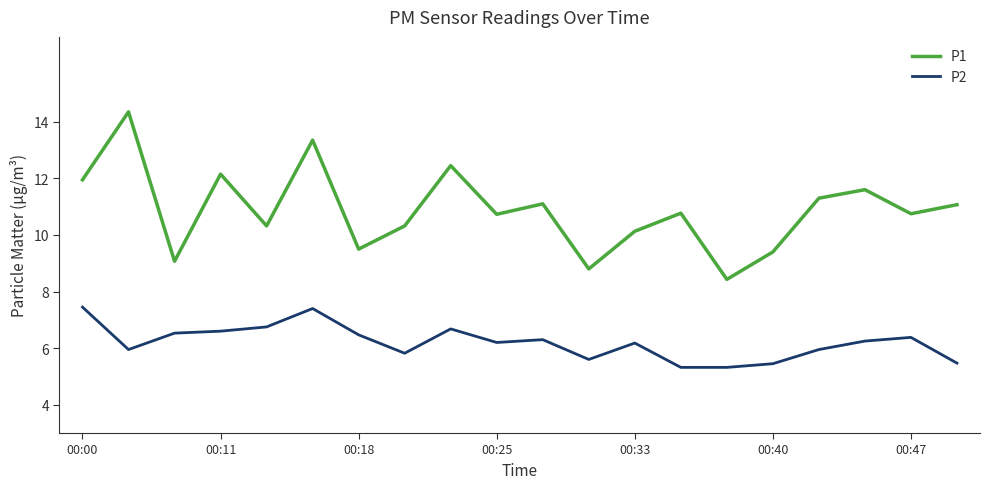

Which series has the largest total across all categories?

P1